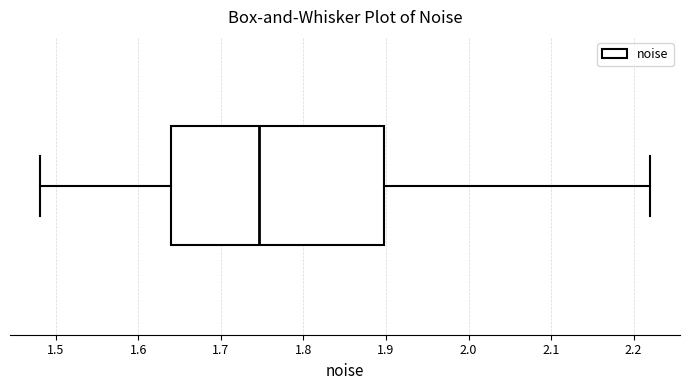

Transcribe this box plot: give where the median line is, the range the box spans, and where the two whiskers end, as read against the x-axis. The values are not printed on the chart, so give them approximately, as read against the axis.

median 1.75, box 1.64 to 1.90, whiskers 1.48 to 2.22